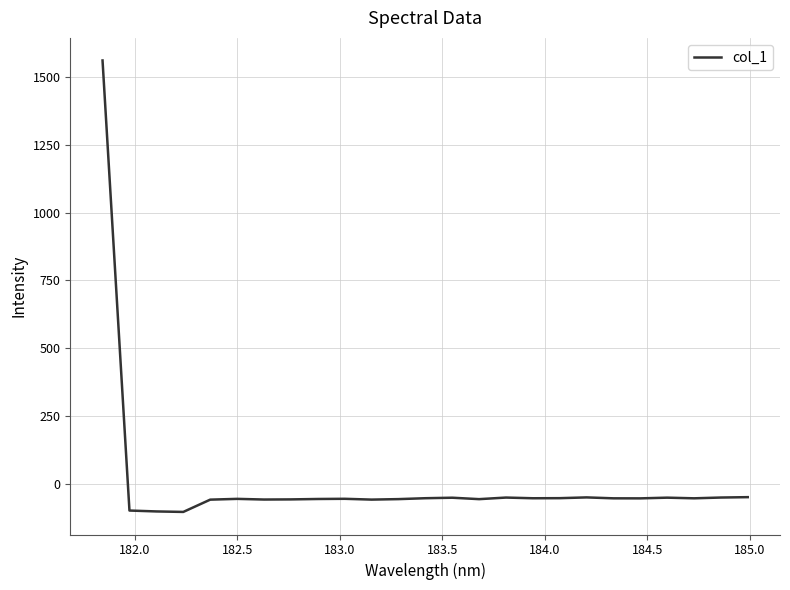

True or false: the data has more than 0 interior local peaks.

True